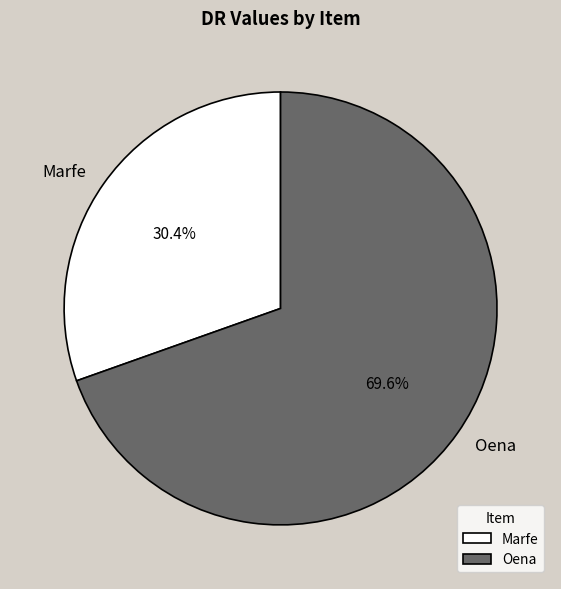

True or false: Marfe accounts for 17% of the total.

False